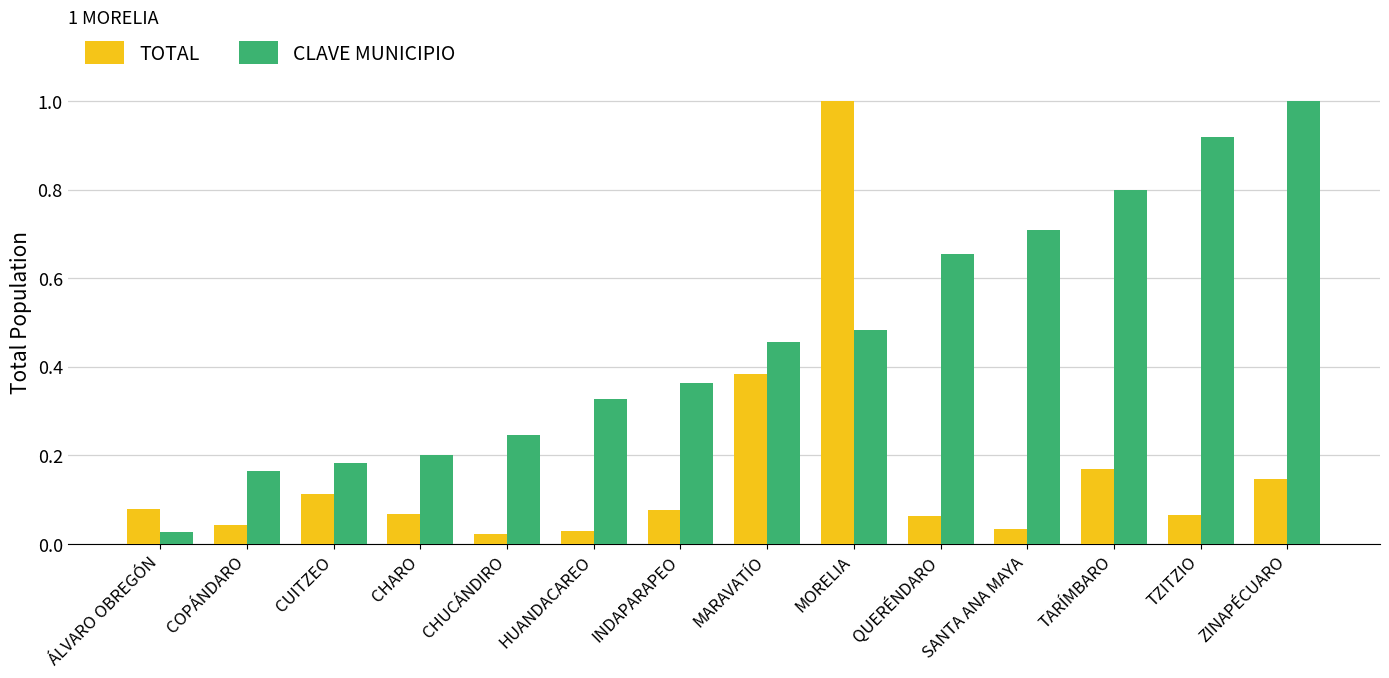

Does the chart contain stacked bars?

No